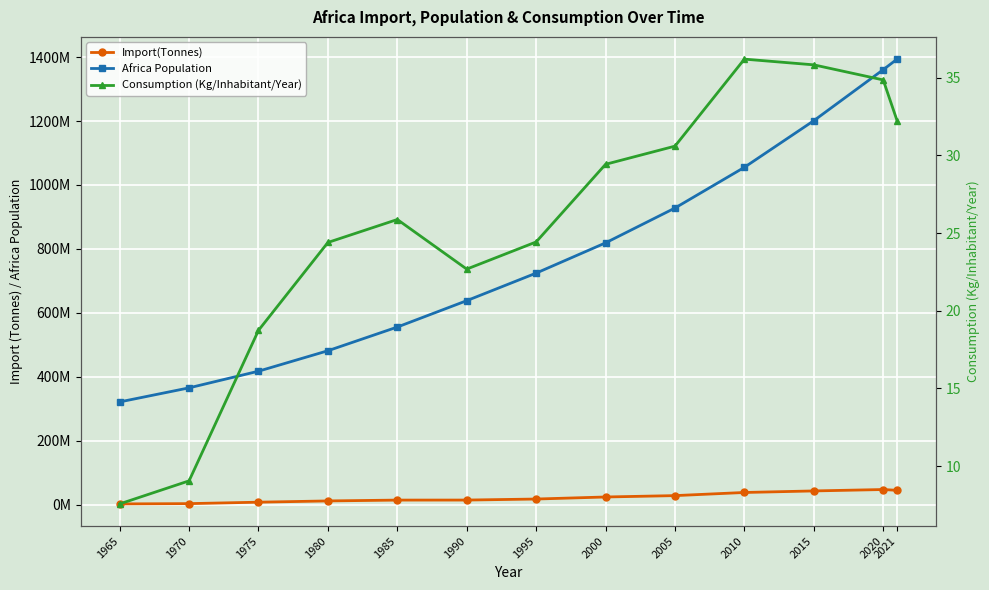

What is the difference between the maximum and minimum values in the Import(Tonnes) series?

44989968.0